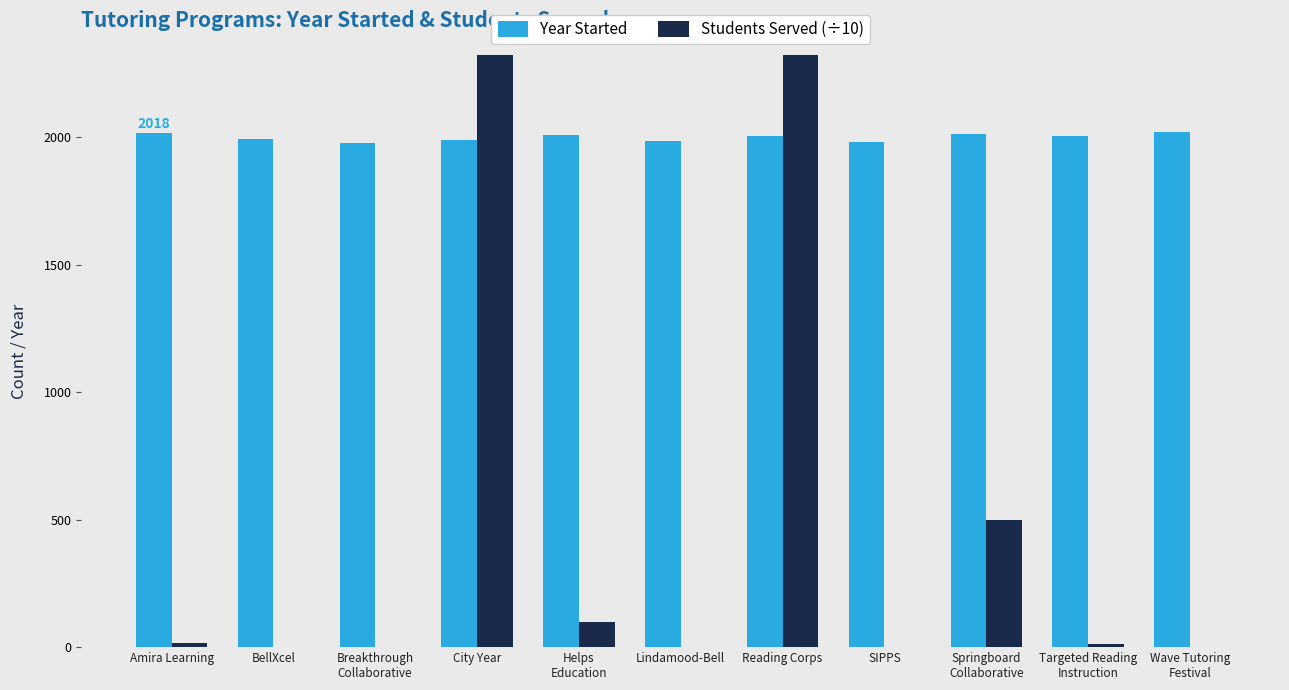

Reading right to left, list all the values displayed in this chart.

Year Started: Wave Tutoring
Festival=2020.0	Targeted Reading
Instruction=2005.0	Springboard
Collaborative=2012.0	SIPPS=1980.0	Reading Corps=2003.0	Lindamood-Bell=1986.0	Helps
Education=2010.0	City Year=1988.0	Breakthrough
Collaborative=1978.0	BellXcel=1992.0	Amira Learning=2018.0
Students Served (÷10): Wave Tutoring
Festival=0.0	Targeted Reading
Instruction=11.7	Springboard
Collaborative=500.0	SIPPS=0.0	Reading Corps=3600.0	Lindamood-Bell=0.0	Helps
Education=100.0	City Year=3800.0	Breakthrough
Collaborative=0.0	BellXcel=0.0	Amira Learning=14.6